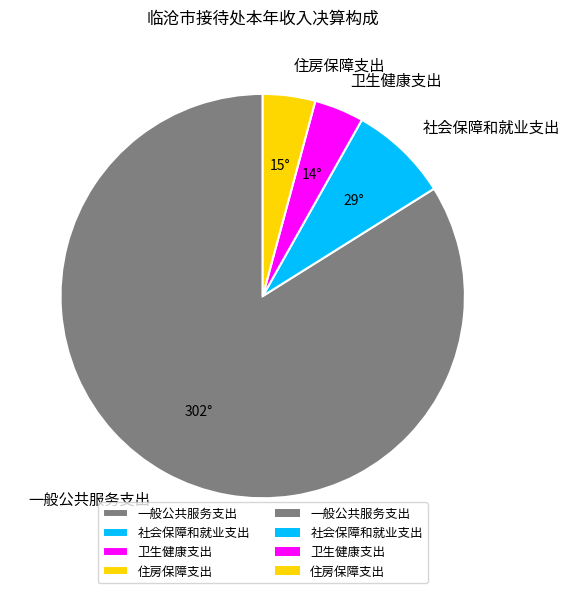

How many segments does this pie chart have?

4